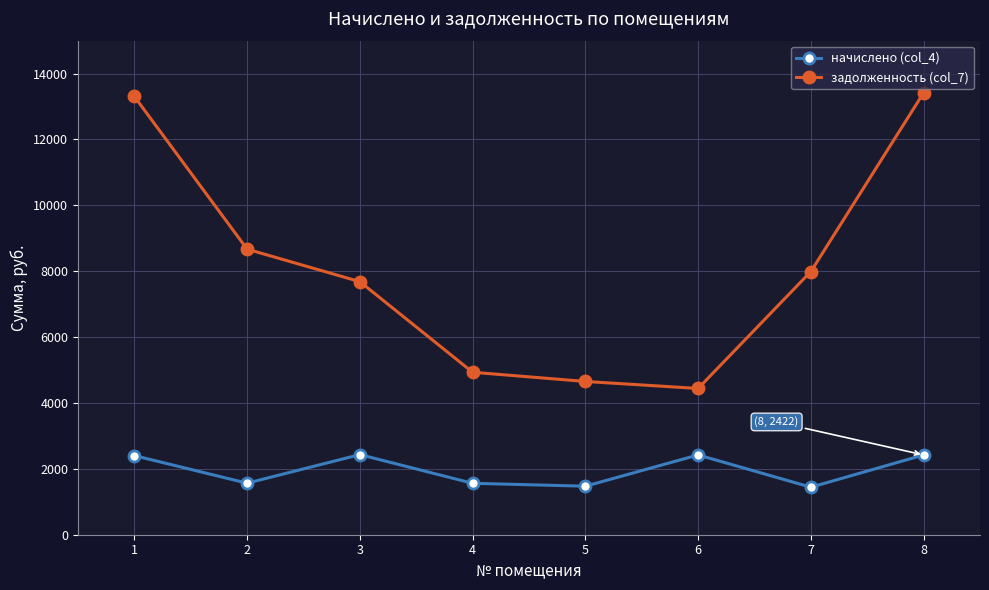

Which series changed the most between 1 and 7?

задолженность (col_7)